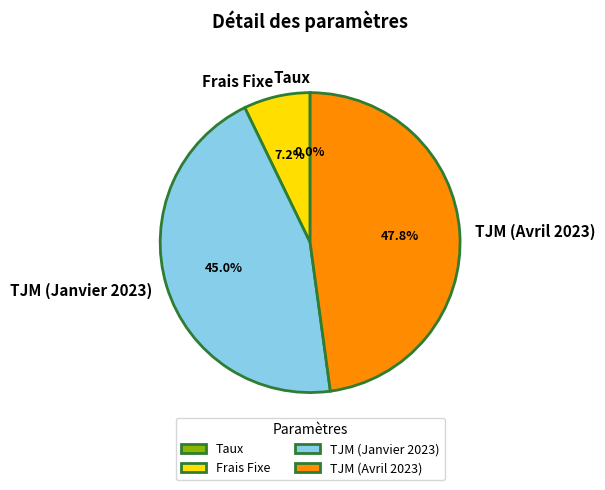

Which category has the biggest portion of the pie?

TJM (Avril 2023)